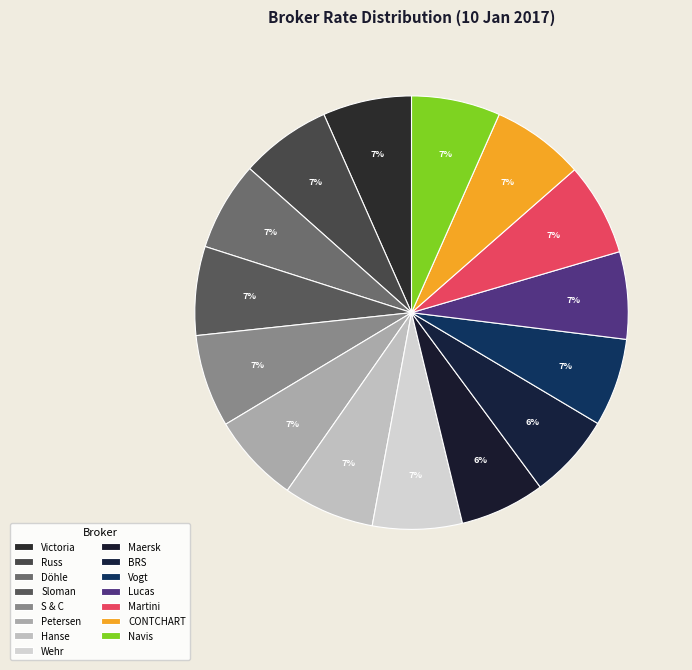

How many segments does this pie chart have?

15